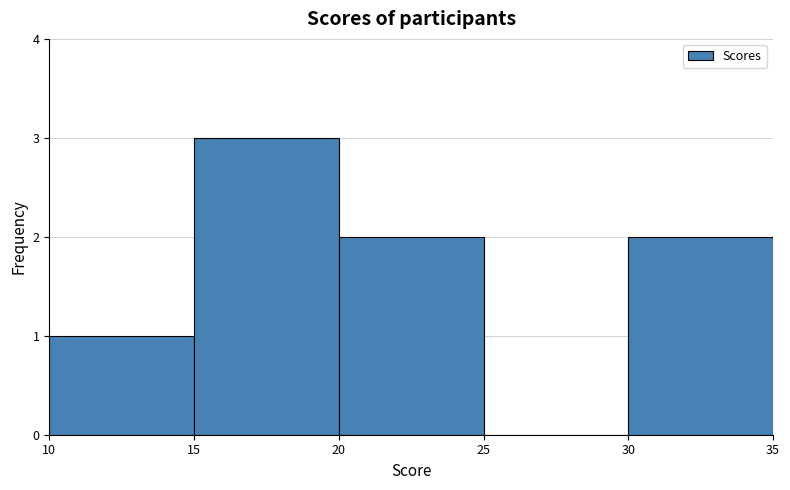

How tall is the bar that spans 30 to 35 on the x-axis? The values are not printed on the chart, so give them approximately, as read against the axis.

2